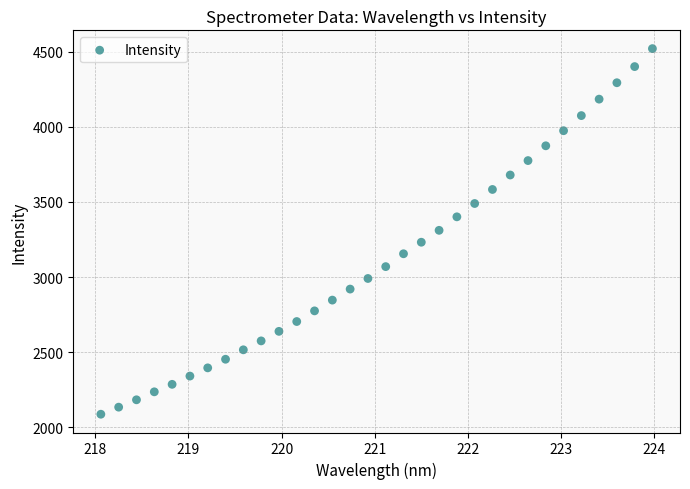

What is the range of X values (max minus min)?

5.9